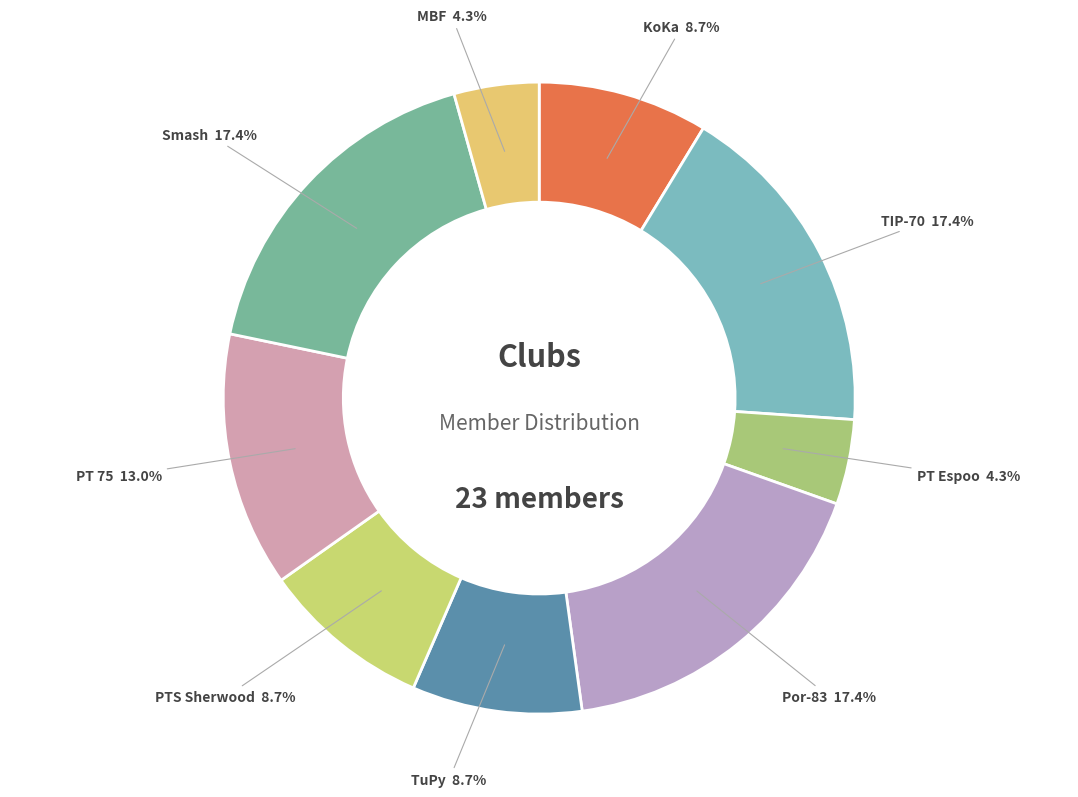

Does TIP-70 account for over 50% of the chart?

No